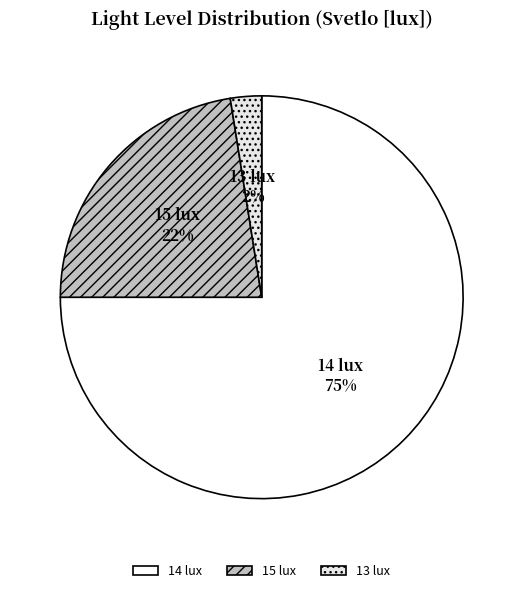

How many slices are in this pie chart?

3